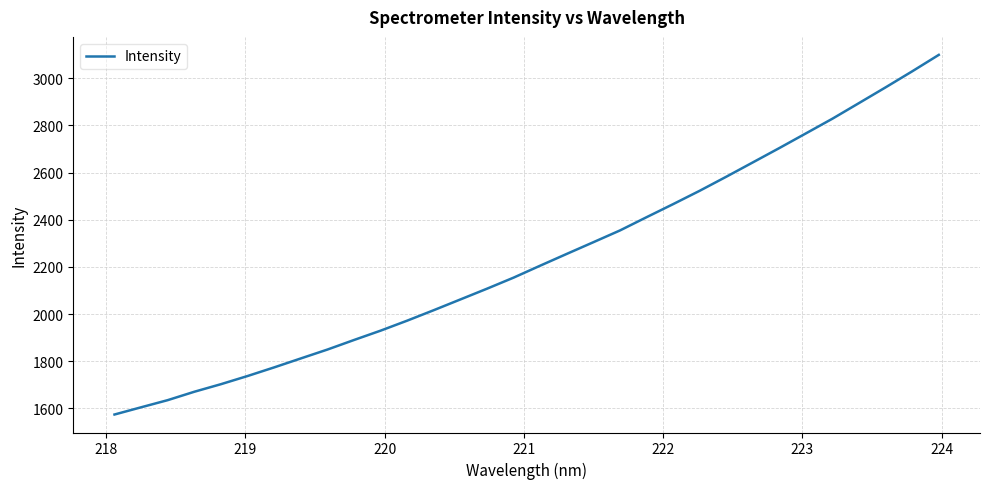

What is the difference between the maximum and minimum values?

1524.1